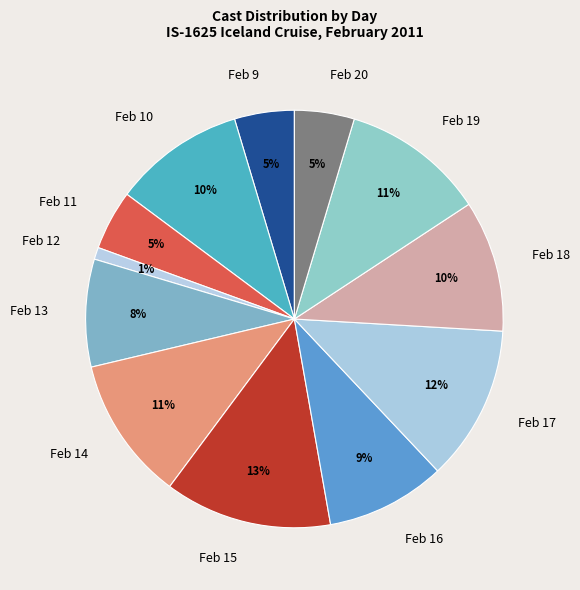

To the nearest percent, what is the average slice percentage?

8%